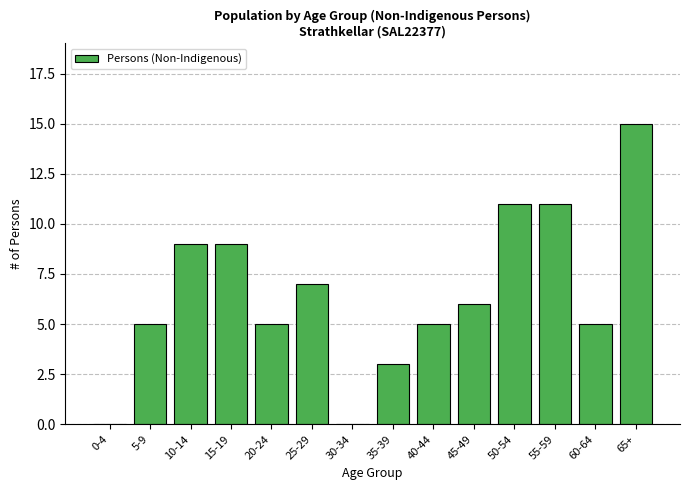

Reading left to right, list all the values displayed in this chart.

0-4=0	5-9=5	10-14=9	15-19=9	20-24=5	25-29=7	30-34=0	35-39=3	40-44=5	45-49=6	50-54=11	55-59=11	60-64=5	65+=15